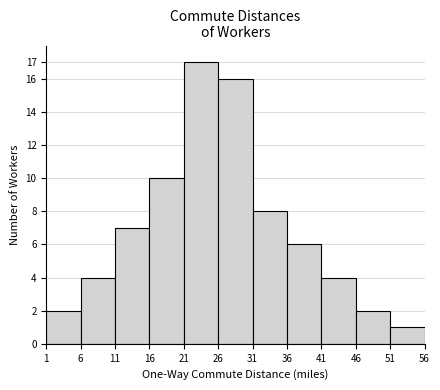

Reading left to right, transcribe this chart: for each bar, give the range it covers on the x-axis and its height. The values are not printed on the chart, so give them approximately, as read against the axis.

1 to 6: 2
6 to 11: 4
11 to 16: 7
16 to 21: 10
21 to 26: 17
26 to 31: 16
31 to 36: 8
36 to 41: 6
41 to 46: 4
46 to 51: 2
51 to 56: 1